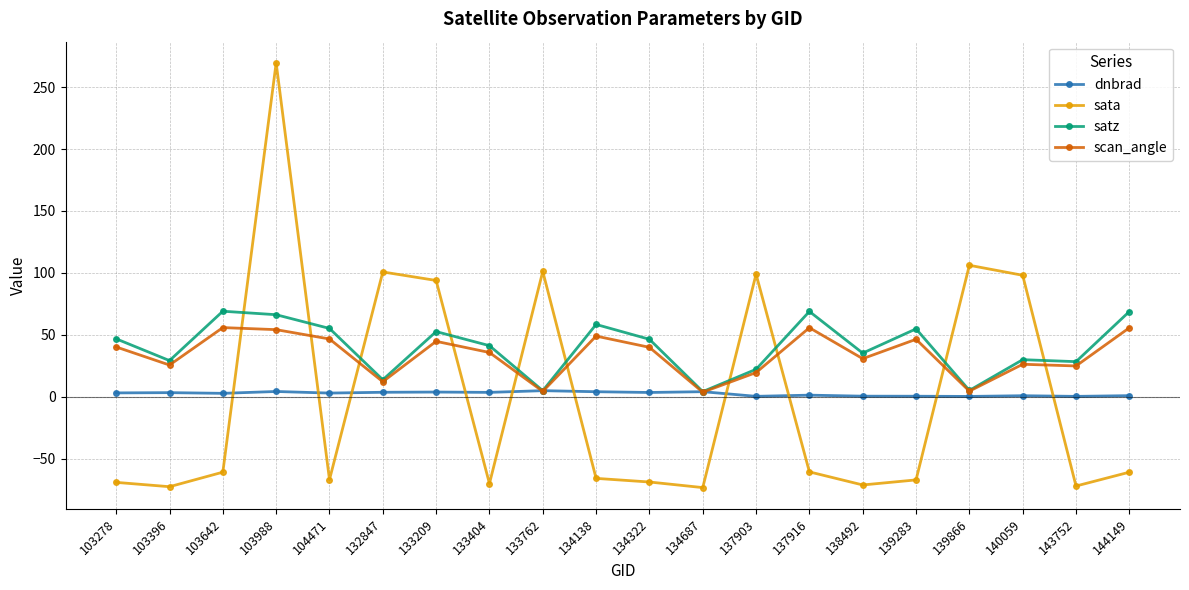

Is this an area chart (filled region under the line)?

No